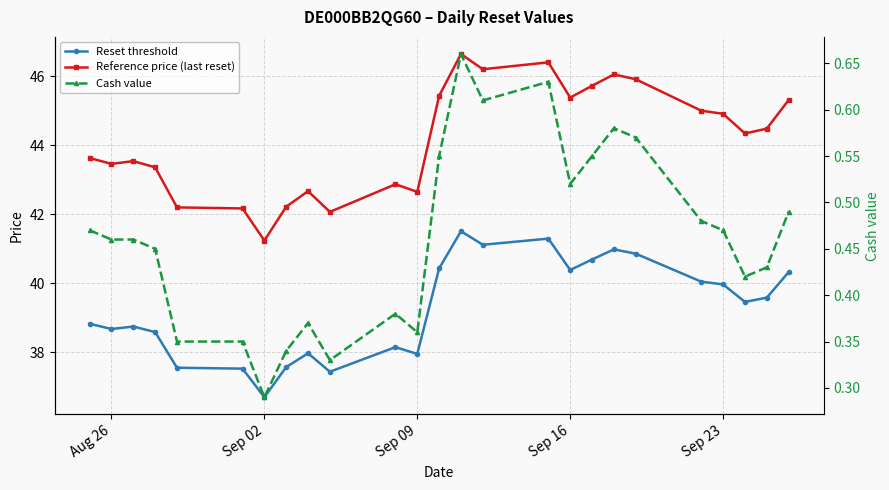

How many data points in Reference price (last reset) are less than 44?

12